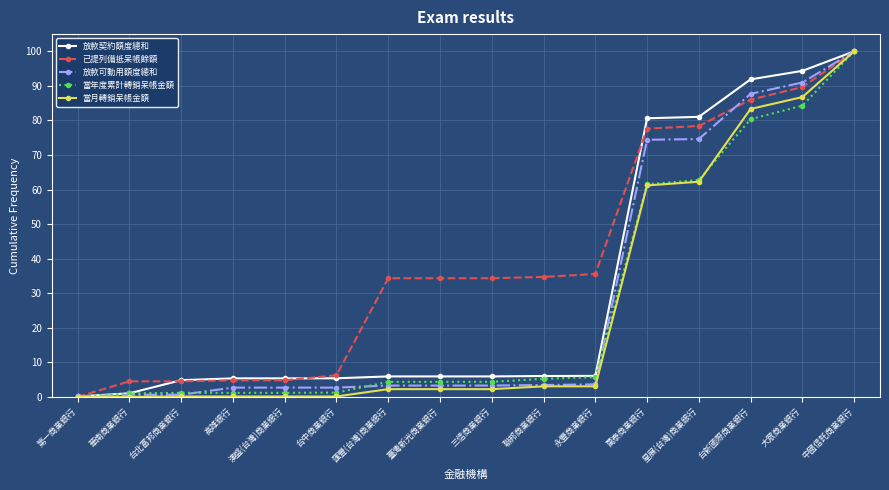

What is the approximate value of 已提列備抵呆帳餘額 at 星展(台灣)商業銀行?

78.4